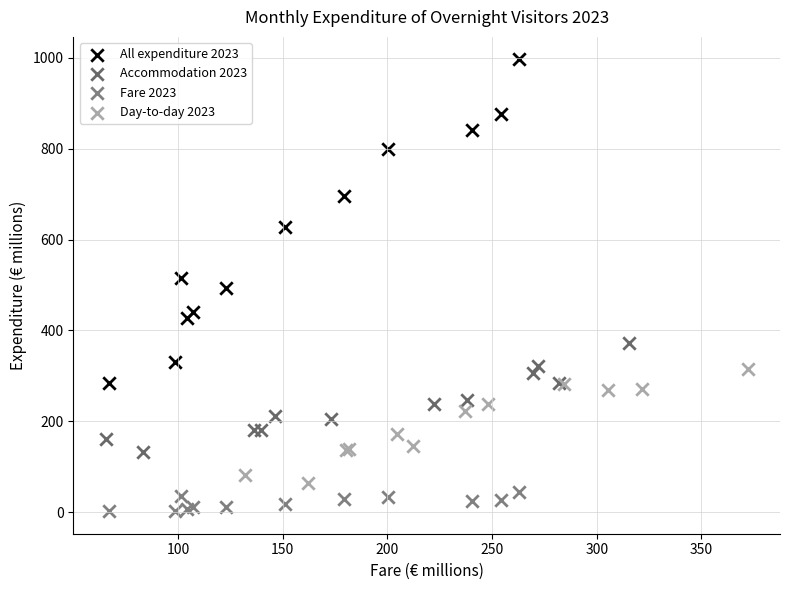

Which series contains the highest Y value?

All expenditure 2023